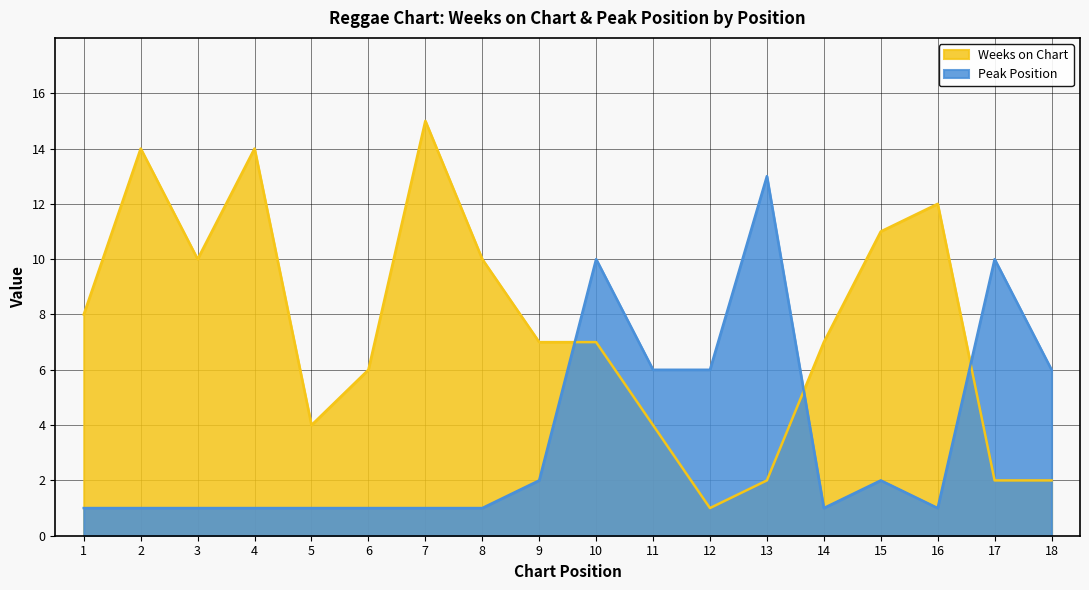

The value of Peak Position at 17 is 16. True or false?

False